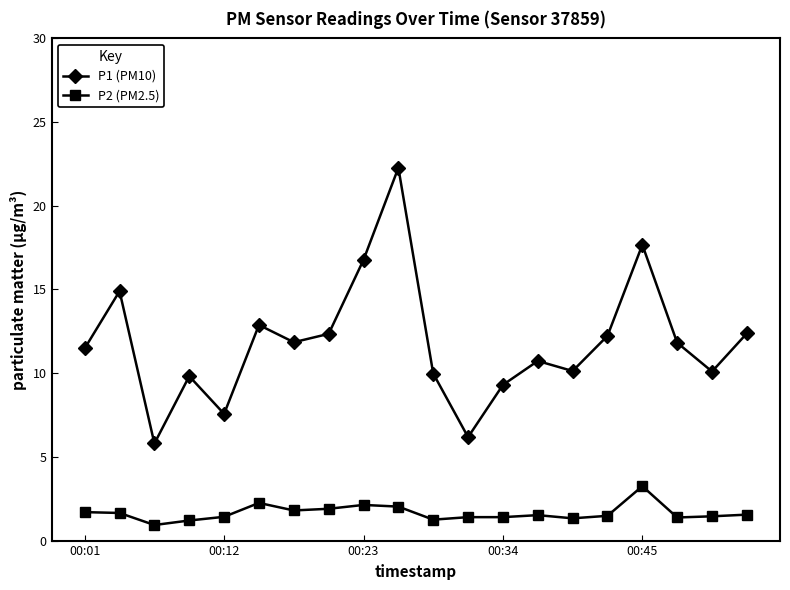

Which series has the widest spread of values?

P1 (PM10)